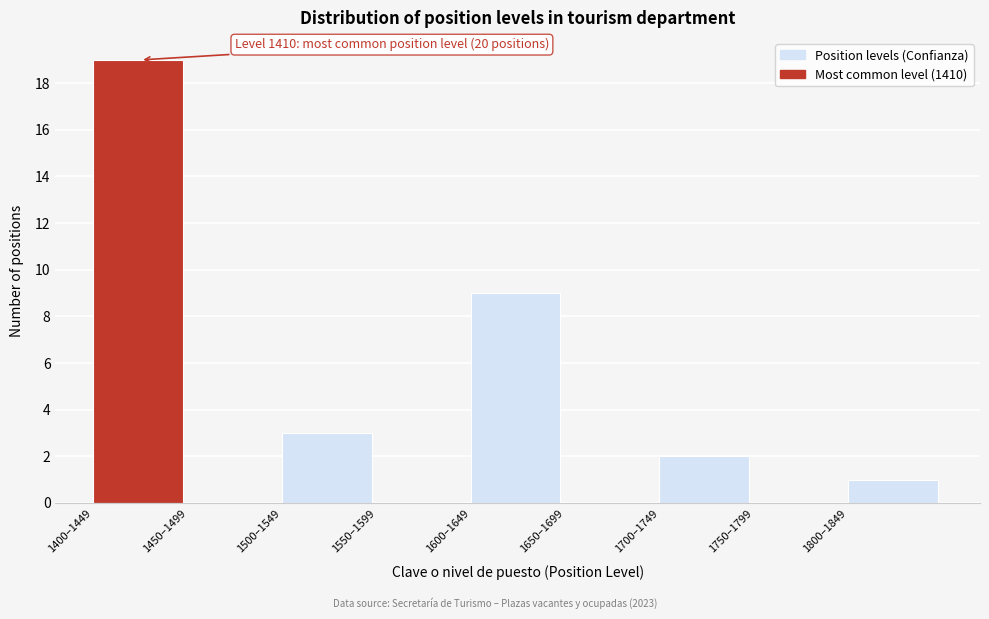

Reading left to right, transcribe all the data shown in this chart.

1400–1449=19	1450–1499=0	1500–1549=3	1550–1599=0	1600–1649=9	1650–1699=0	1700–1749=2	1750–1799=0	1800–1849=1